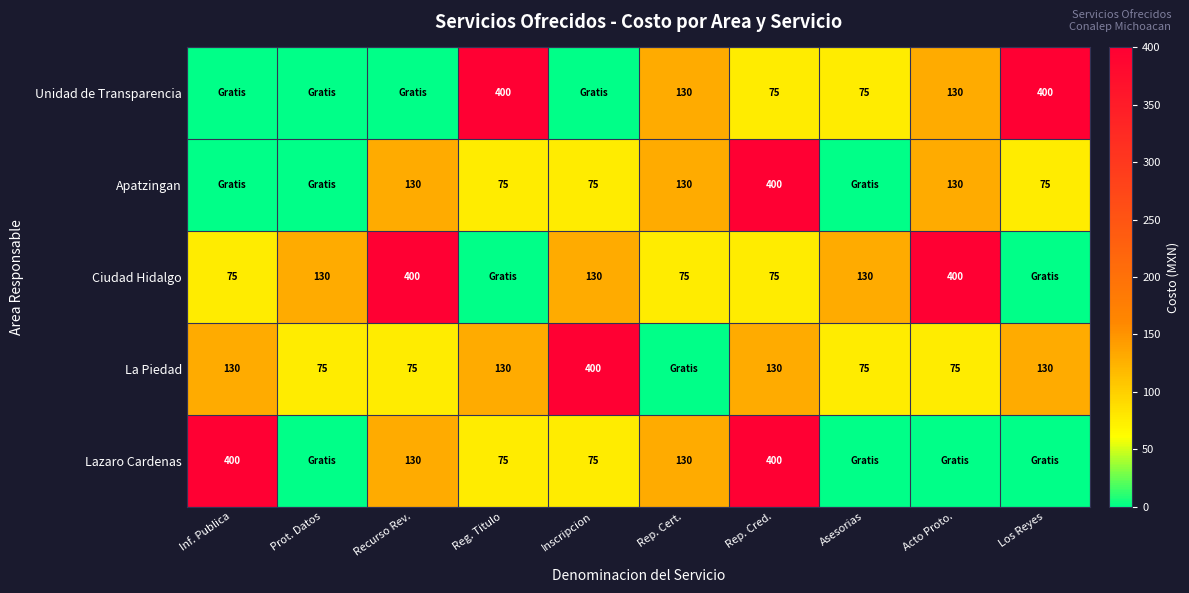

What is the total value across all series at Rep. Cred.?

1080